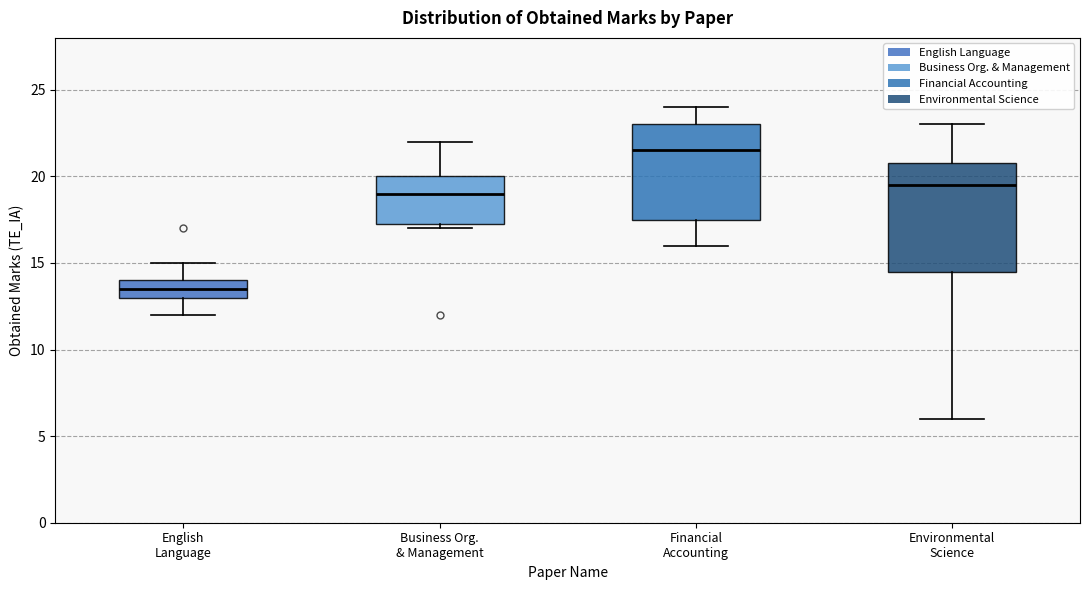

Which box has the highest median line?

Financial Accounting